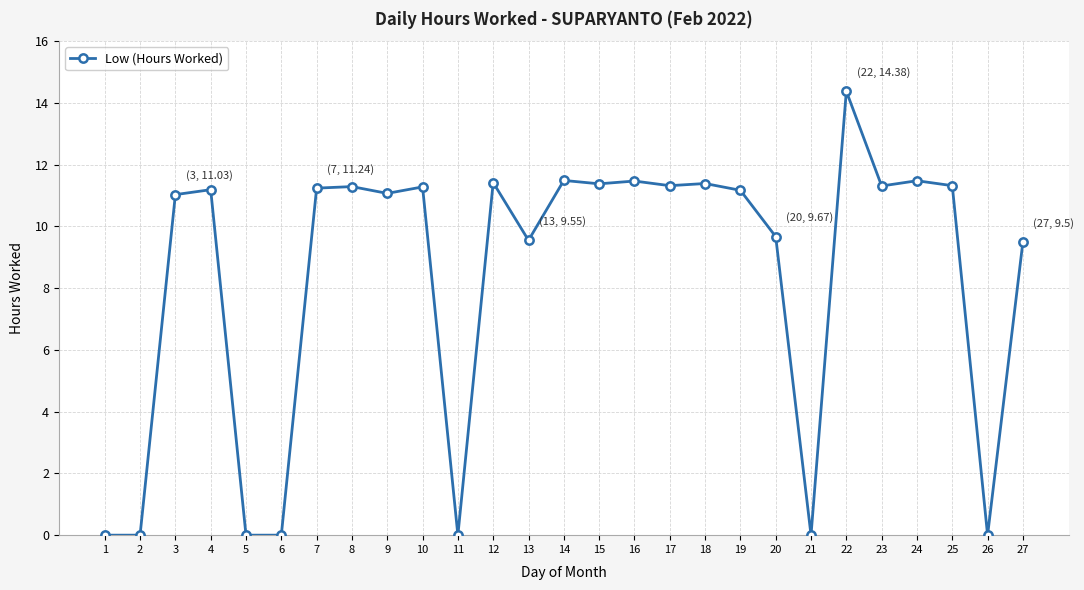

What value does the data have at 22?

14.4